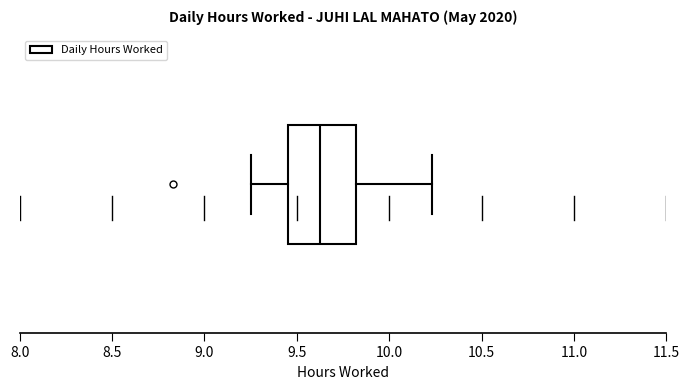

Where does the median line of the box sit on the x-axis? The values are not printed on the chart, so give them approximately, as read against the axis.

9.65